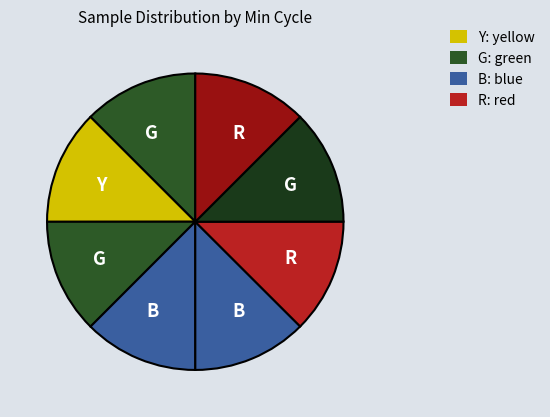

How many segments does this pie chart have?

8